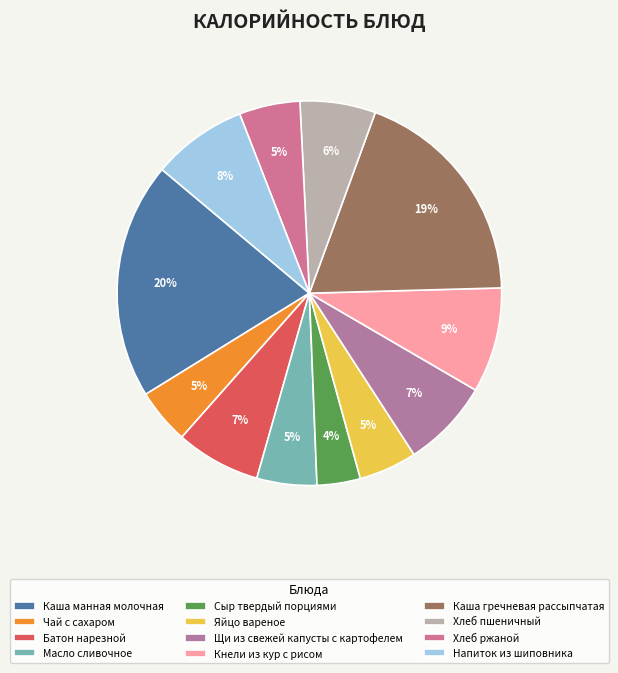

To the nearest percent, what is the difference between the largest and smallest slice percentages?

16%